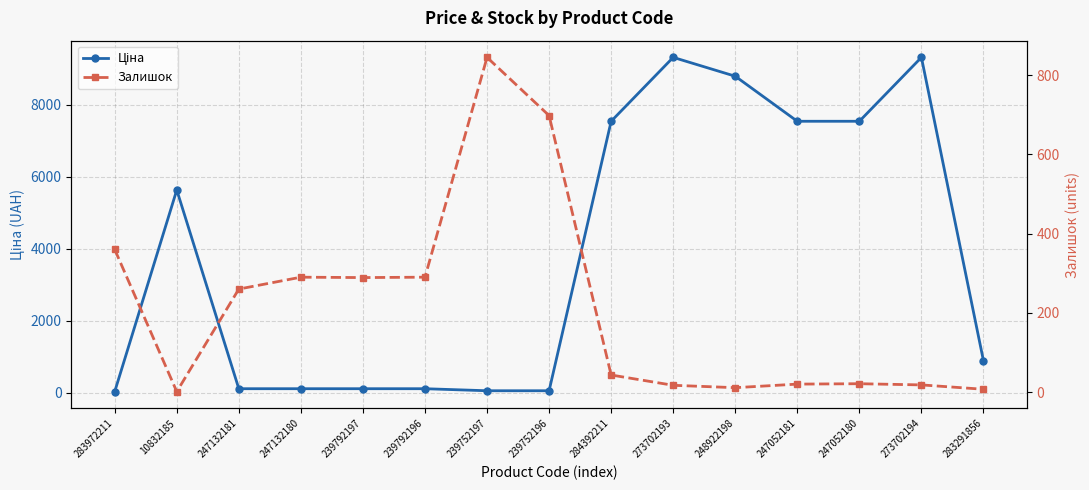

List the labels in order of Ціна value, largest first.

273702193, 273702194, 248922198, 284392211, 247052181, 247052180, 10832185, 283291856, 247132181, 247132180, 239792197, 239792196, 239752197, 239752196, 283972211